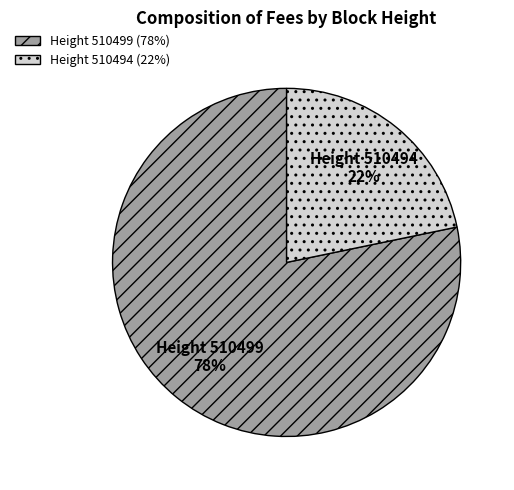

How many slices are in this pie chart?

2